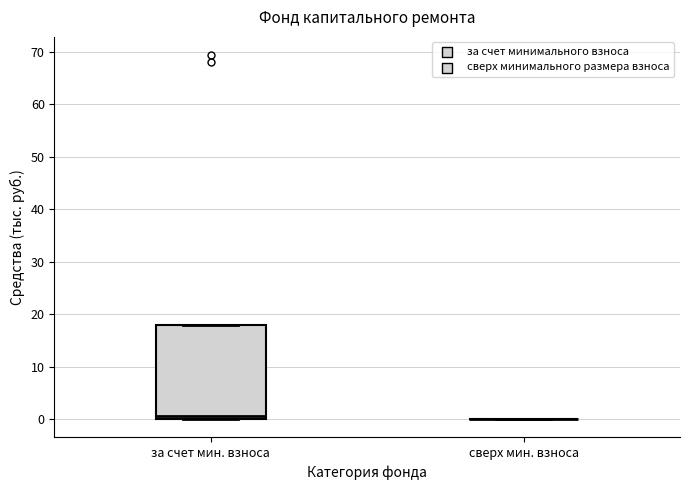

Reading left to right, read every box against the y-axis: the position of its median line, the range the box covers, and the ends of its whiskers. The values are not printed on the chart, so give them approximately, as read against the axis.

за счет мин. взноса: median 1, box 0 to 18, whiskers 0 to 18
сверх мин. взноса: box collapsed to a line at 0, whiskers 0 to 0